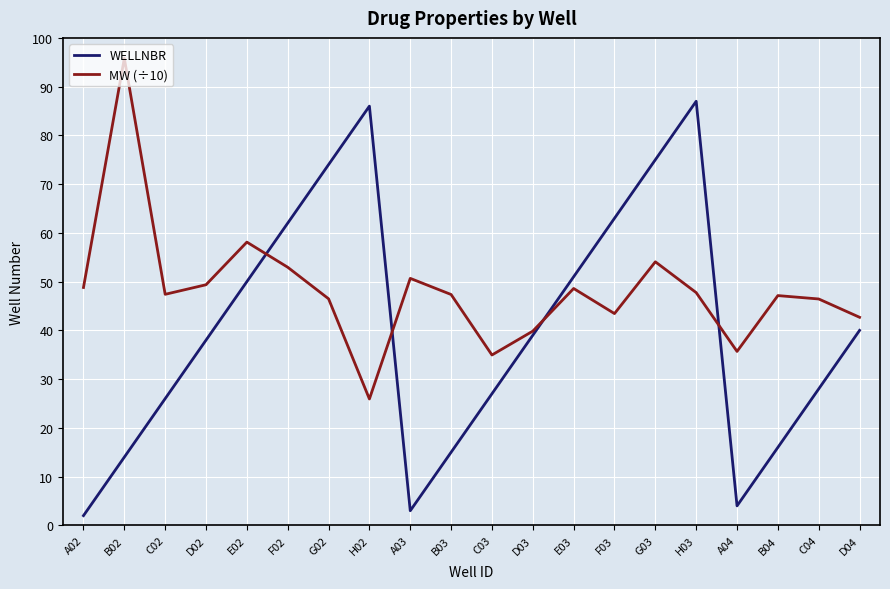

What is the average value of the MW (÷10) series?

48.2